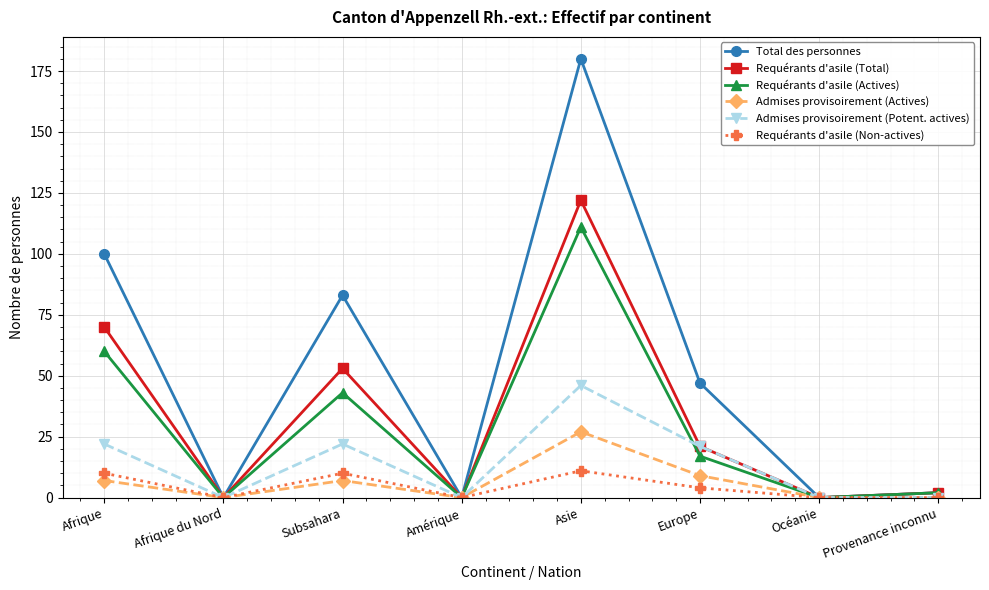

Reading left to right, extract all data points from this chart.

Total des personnes: Afrique=100	Afrique du Nord=0	Subsahara=83	Amérique=0	Asie=180	Europe=47	Océanie=0	Provenance inconnu=2
Requérants d'asile (Total): Afrique=70	Afrique du Nord=0	Subsahara=53	Amérique=0	Asie=122	Europe=21	Océanie=0	Provenance inconnu=2
Requérants d'asile (Actives): Afrique=60	Afrique du Nord=0	Subsahara=43	Amérique=0	Asie=111	Europe=17	Océanie=0	Provenance inconnu=2
Admises provisoirement (Actives): Afrique=7	Afrique du Nord=0	Subsahara=7	Amérique=0	Asie=27	Europe=9	Océanie=0	Provenance inconnu=0
Admises provisoirement (Potent. actives): Afrique=22	Afrique du Nord=0	Subsahara=22	Amérique=0	Asie=46	Europe=21	Océanie=0	Provenance inconnu=0
Requérants d'asile (Non-actives): Afrique=10	Afrique du Nord=0	Subsahara=10	Amérique=0	Asie=11	Europe=4	Océanie=0	Provenance inconnu=0